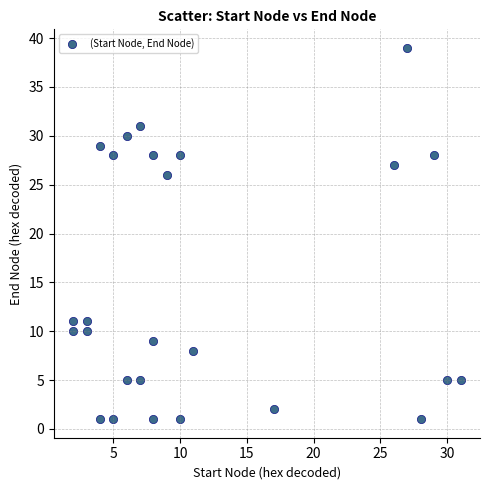

What Y value in the scatter plot is closest to 20?

26